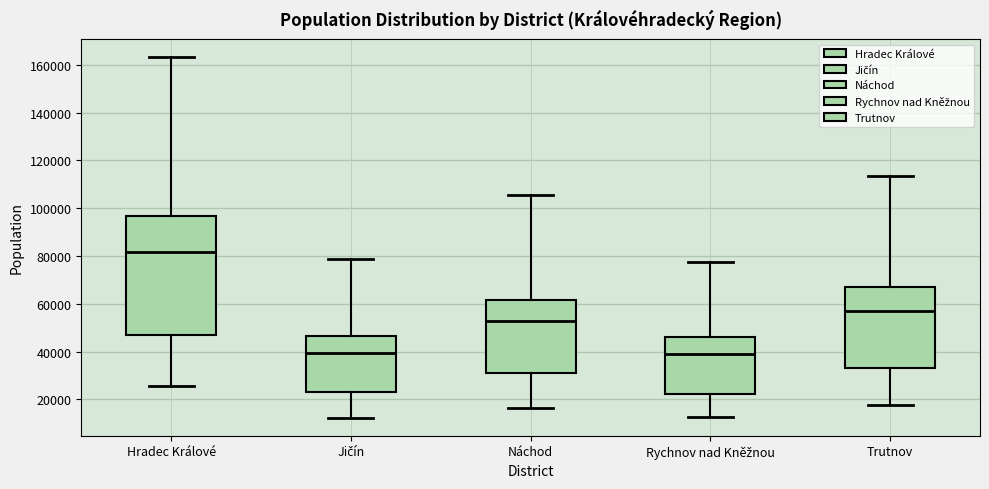

Reading left to right, transcribe this box plot: for each box, give where its median line is, the range the box spans, and where its two whiskers end, as read against the y-axis. The values are not printed on the chart, so give them approximately, as read against the axis.

Hradec Králové: median 82000, box 48000 to 96000, whiskers 26000 to 164000
Jičín: median 40000, box 22000 to 46000, whiskers 12000 to 78000
Náchod: median 52000, box 32000 to 62000, whiskers 16000 to 106000
Rychnov nad Kněžnou: median 38000, box 22000 to 46000, whiskers 12000 to 78000
Trutnov: median 56000, box 34000 to 68000, whiskers 18000 to 114000